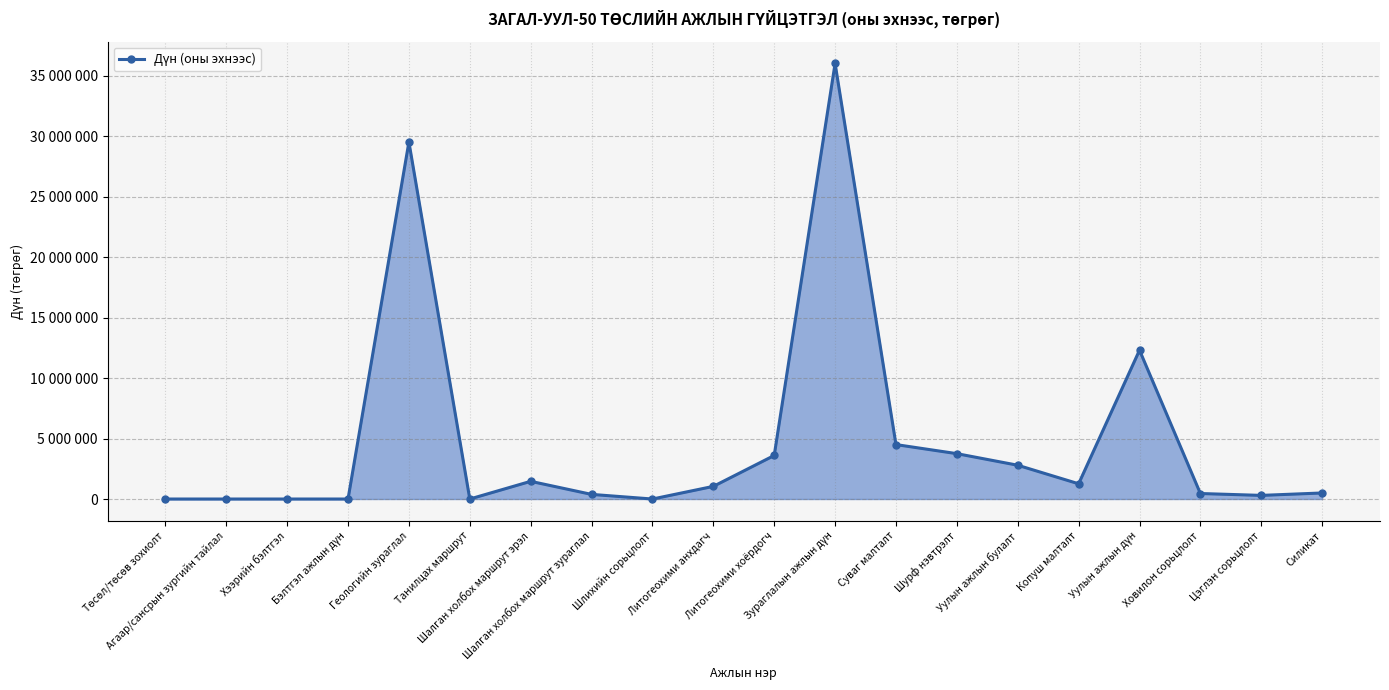

What is the ratio of the value at Зураглалын ажлын дүн to the value at Суваг малталт?

8.0